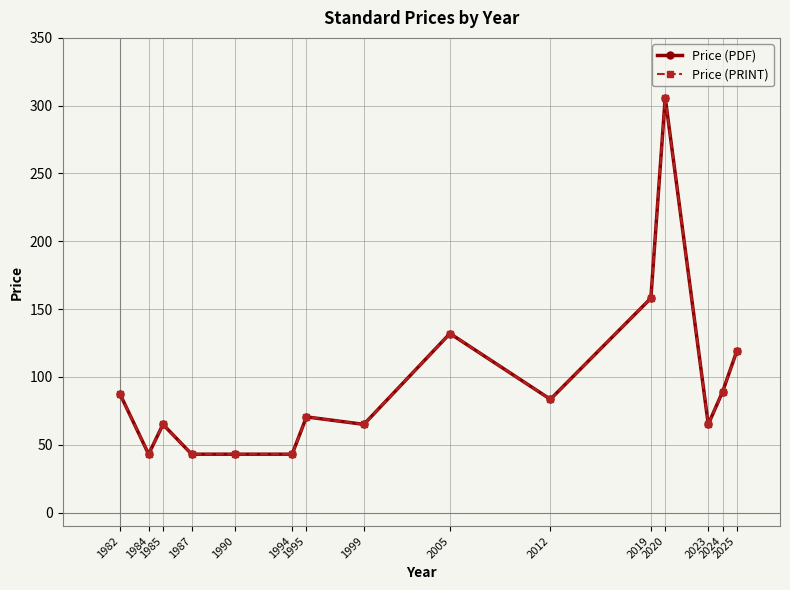

Rank the series by their maximum value, from lowest to highest.

Price (PDF), Price (PRINT)